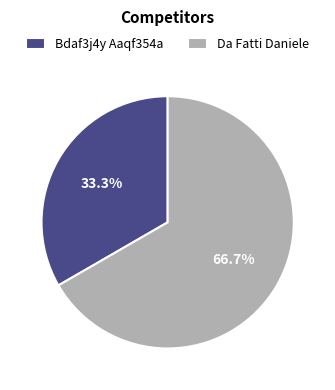

Which has a higher value, Bdaf3j4y Aaqf354a or Da Fatti Daniele?

Da Fatti Daniele